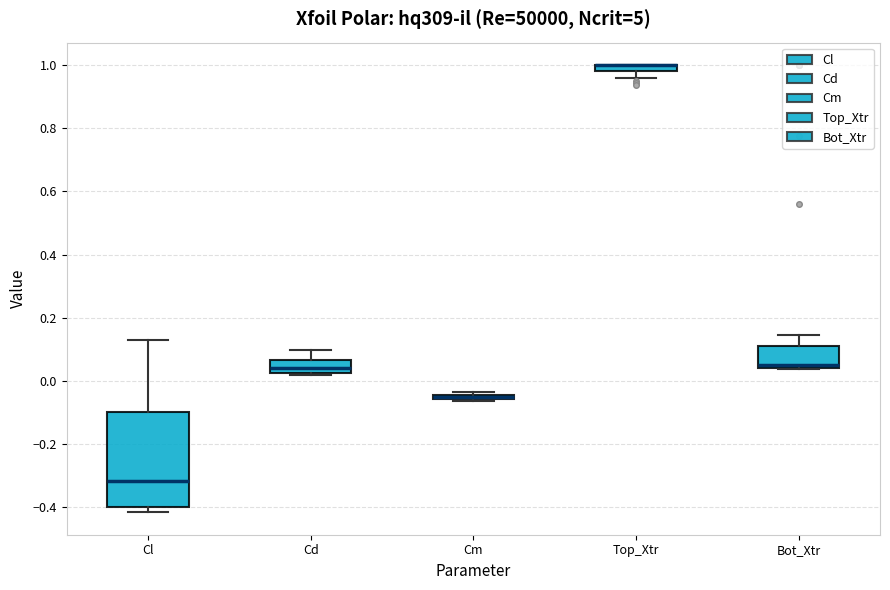

Comparing the boxes themselves (not the whiskers), which one is the tallest?

Cl